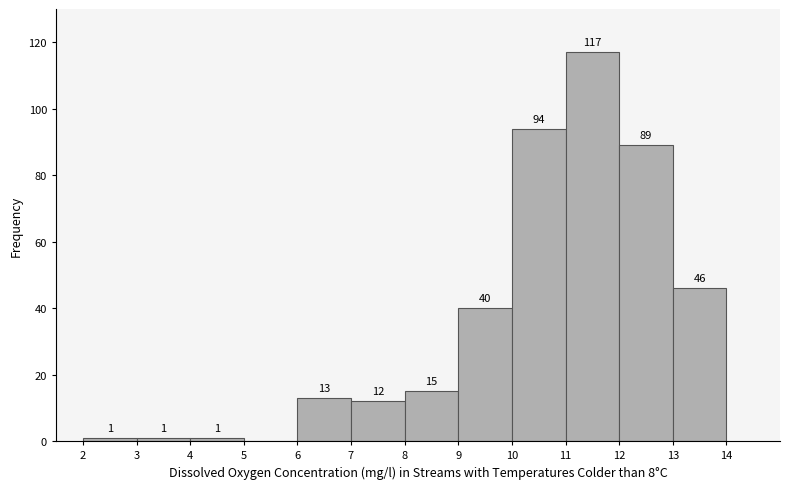

Which range on the x-axis has the tallest bar?

11 to 12